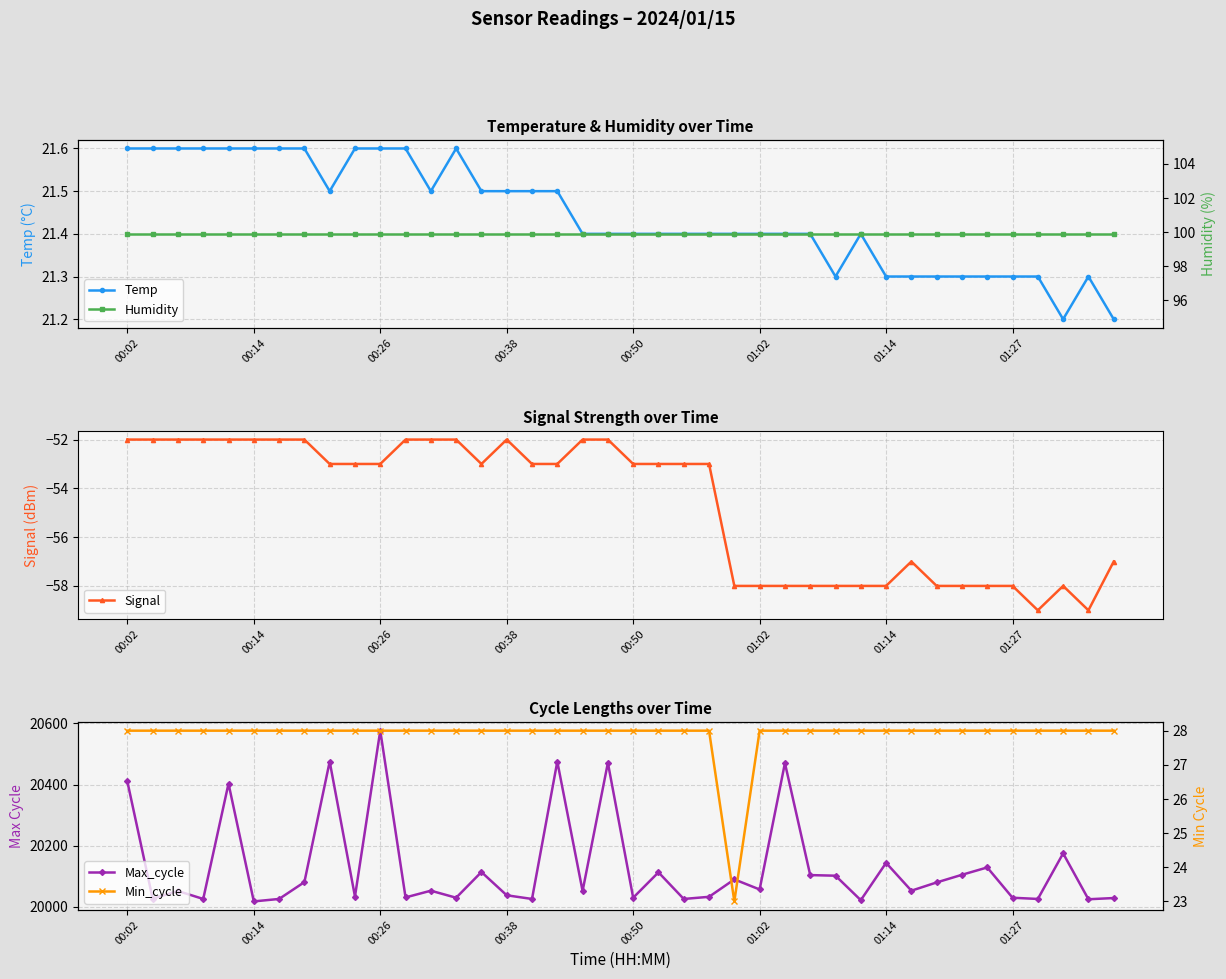

Count the Temp values in the range 21 to 22.

40